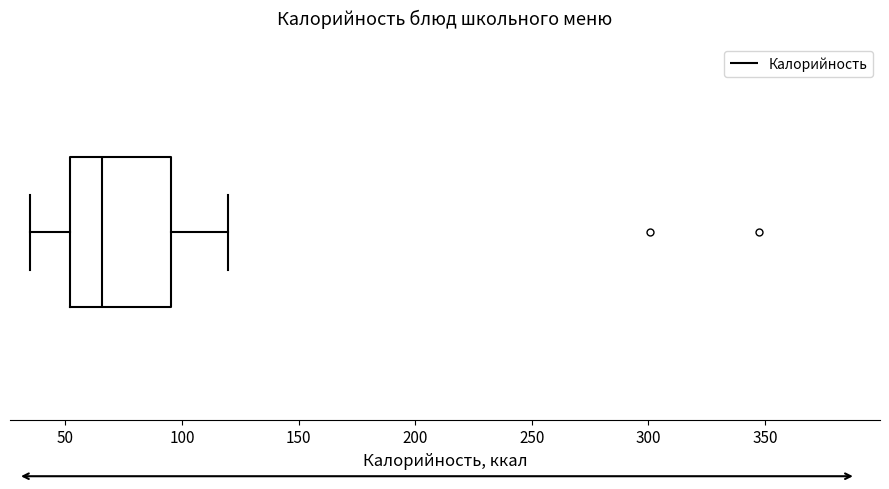

Transcribe this box plot: give where the median line is, the range the box spans, and where the two whiskers end, as read against the x-axis. The values are not printed on the chart, so give them approximately, as read against the axis.

median 65, box 50 to 95, whiskers 35 to 120